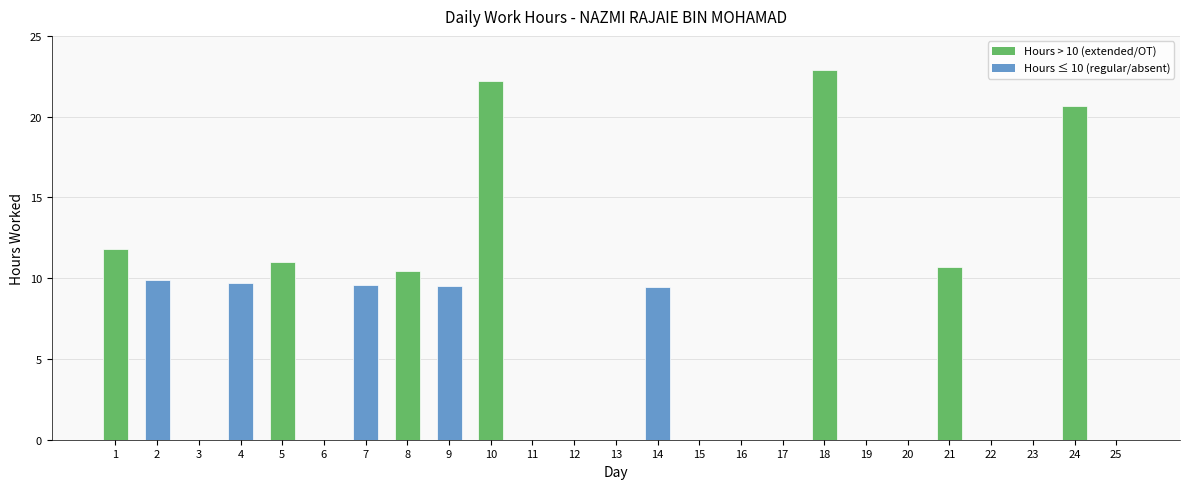

At which category does the chart reach its peak across all series?

18